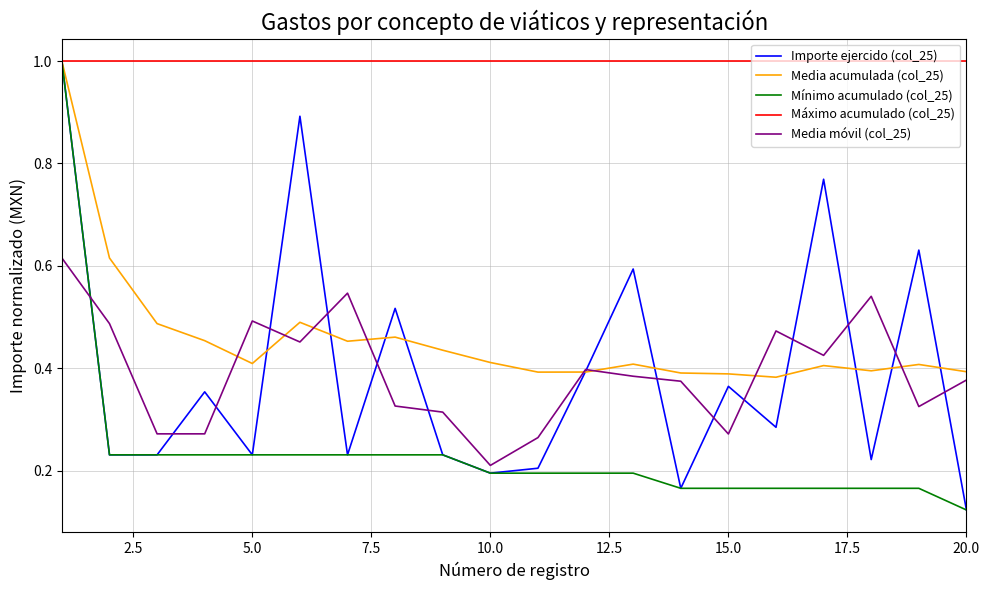

True or false: Importe ejercido (col_25) has more than 2 interior local peaks.

True